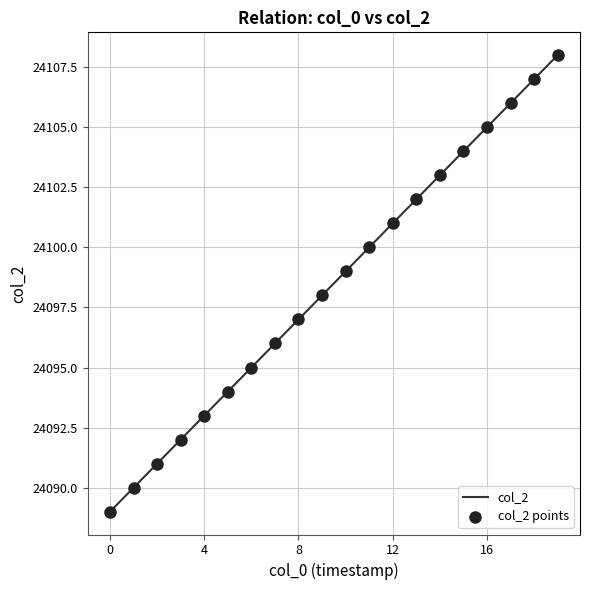

What is the minimum value shown in the chart?

24089